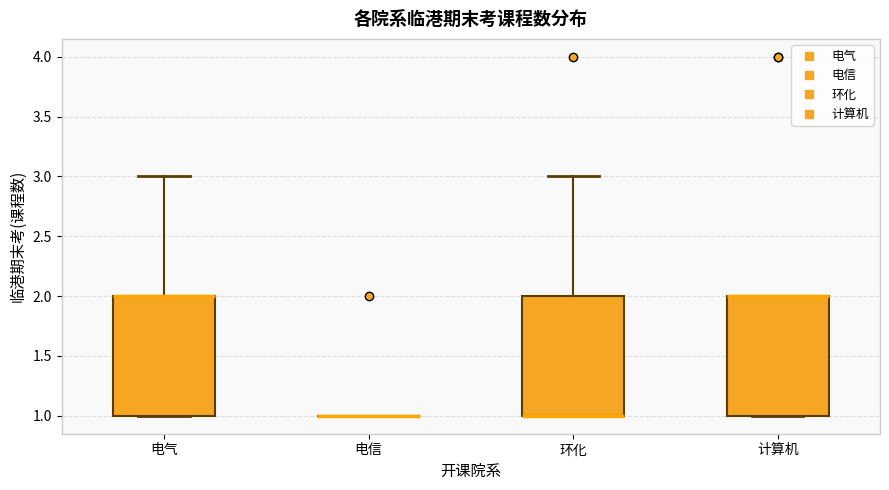

Reading left to right, transcribe this box plot: for each box, give where its median line is, the range the box spans, and where its two whiskers end, as read against the y-axis. The values are not printed on the chart, so give them approximately, as read against the axis.

电气: median 2 (drawn on the box's upper edge), box 1 to 2, whiskers 1 to 3
电信: box collapsed to a line at 1, whiskers 1 to 1
环化: median 1 (drawn on the box's lower edge), box 1 to 2, whiskers 1 to 3
计算机: median 2 (drawn on the box's upper edge), box 1 to 2, whiskers 1 to 2